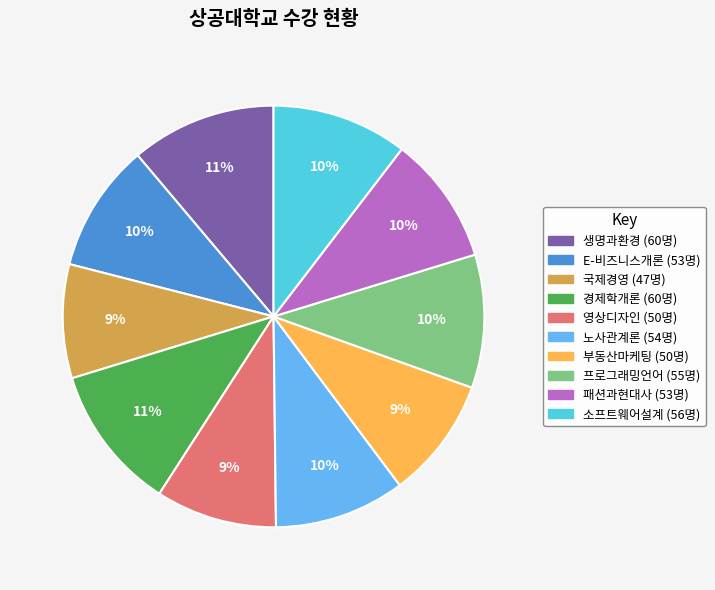

Do 프로그래밍언어 and 소프트웨어설계 together represent more than half of the pie?

No